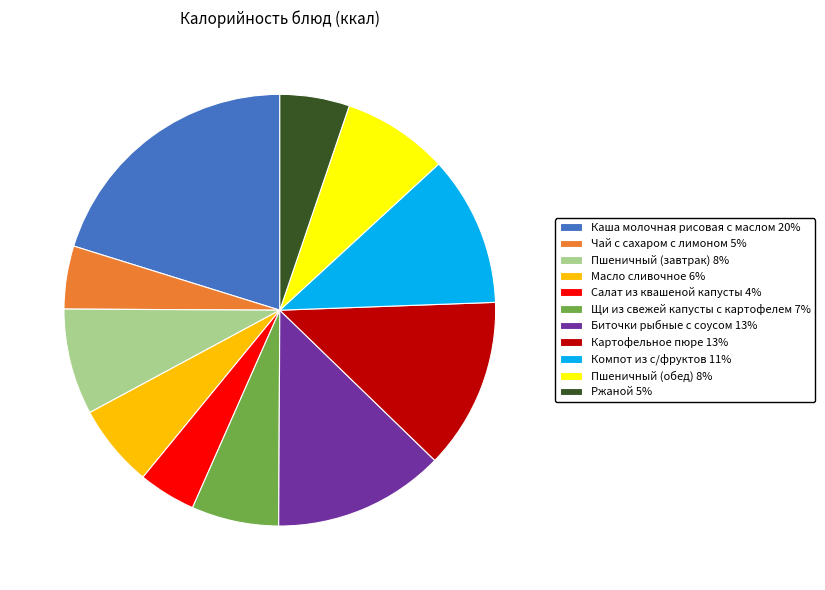

Is there a majority slice in this chart?

No